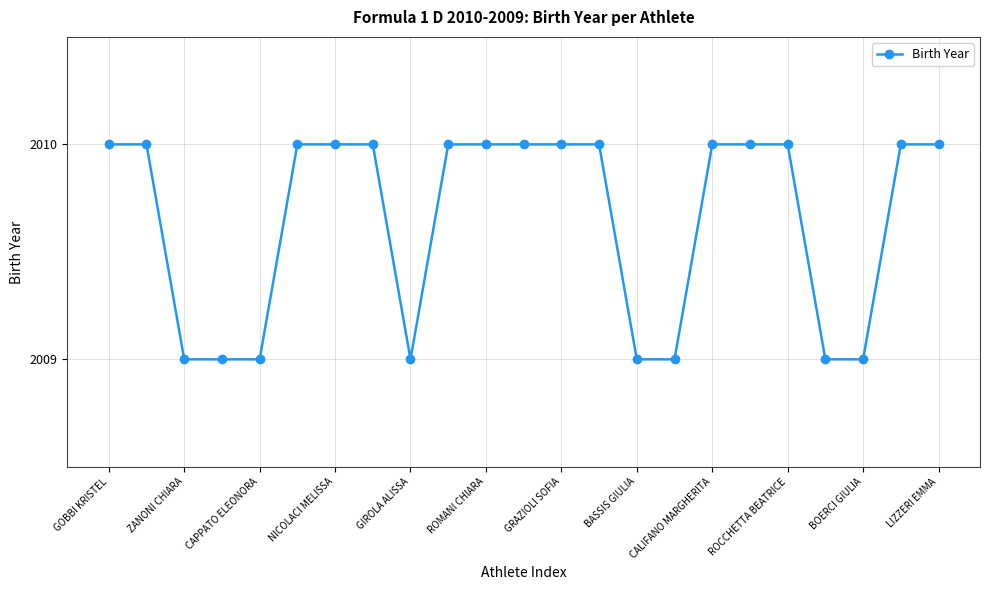

What is the average value?

2010